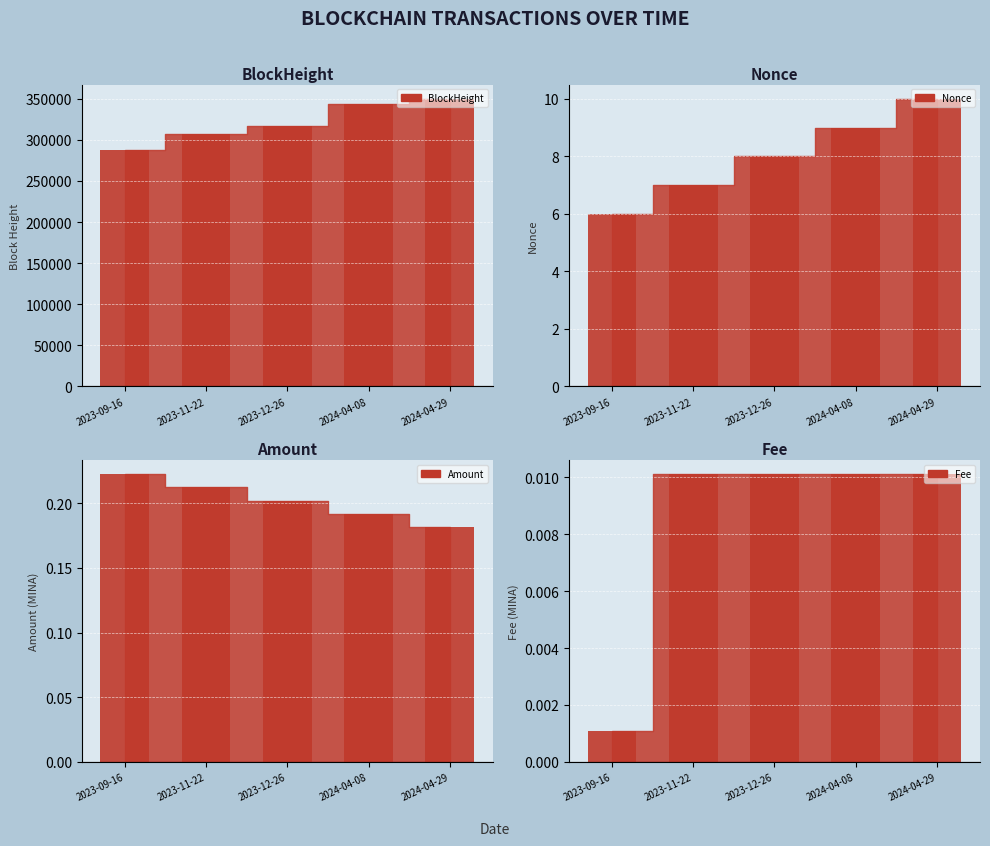

Which has a higher value, 2024-04-29 or 2023-09-16?

2024-04-29